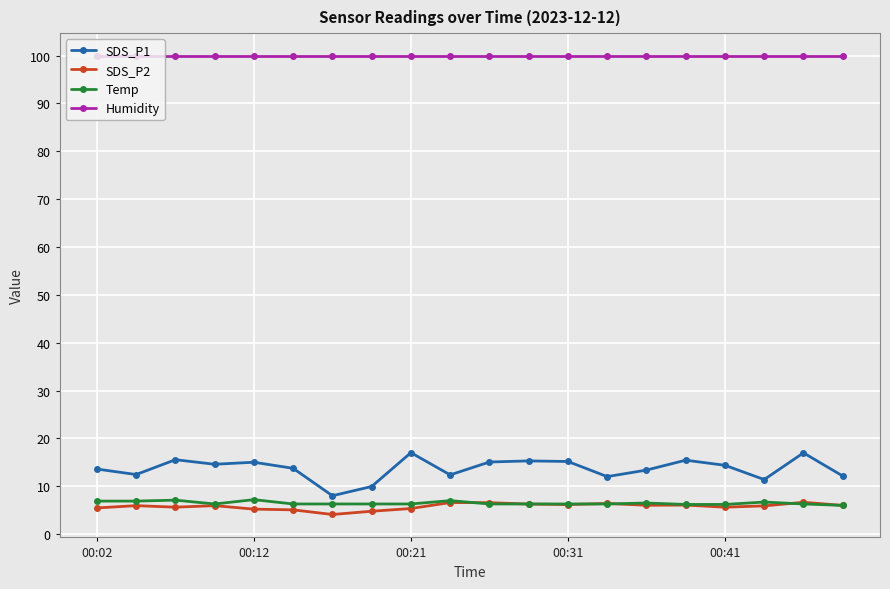

What is the value of the SDS_P1 point at the 10th from the left?

12.4